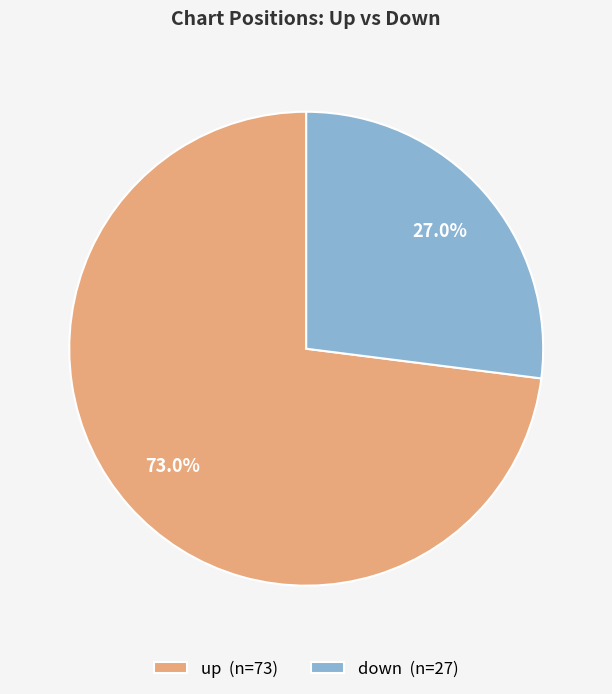

What is the ratio of the value at up to the value at down?

2.7